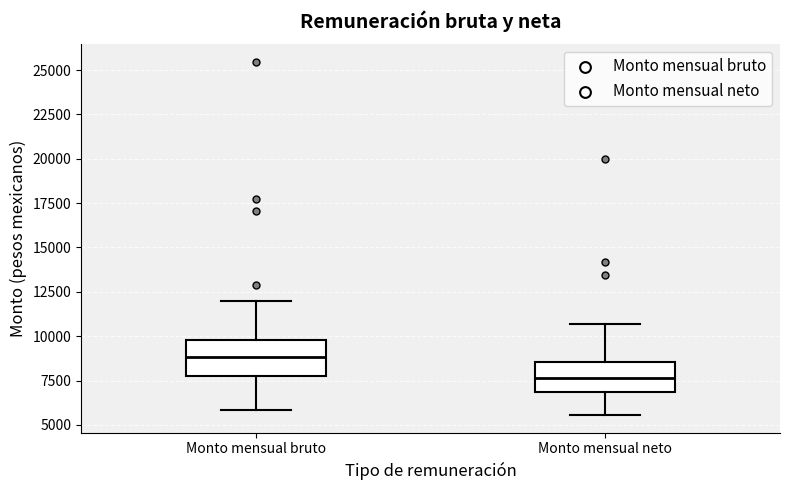

Reading left to right, transcribe this box plot: for each box, give where its median line is, the range the box spans, and where its two whiskers end, as read against the y-axis. The values are not printed on the chart, so give them approximately, as read against the axis.

Monto mensual bruto: median 9000, box 8000 to 10000, whiskers 6000 to 12000
Monto mensual neto: median 7500, box 7000 to 8500, whiskers 5500 to 10500